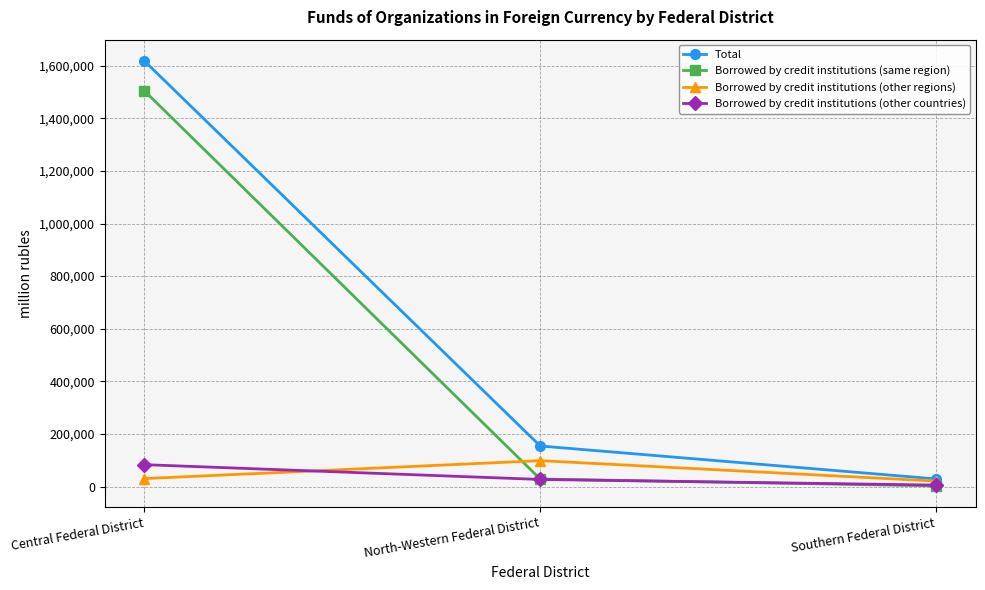

What is the label of the 1st point from the right?

Southern Federal District